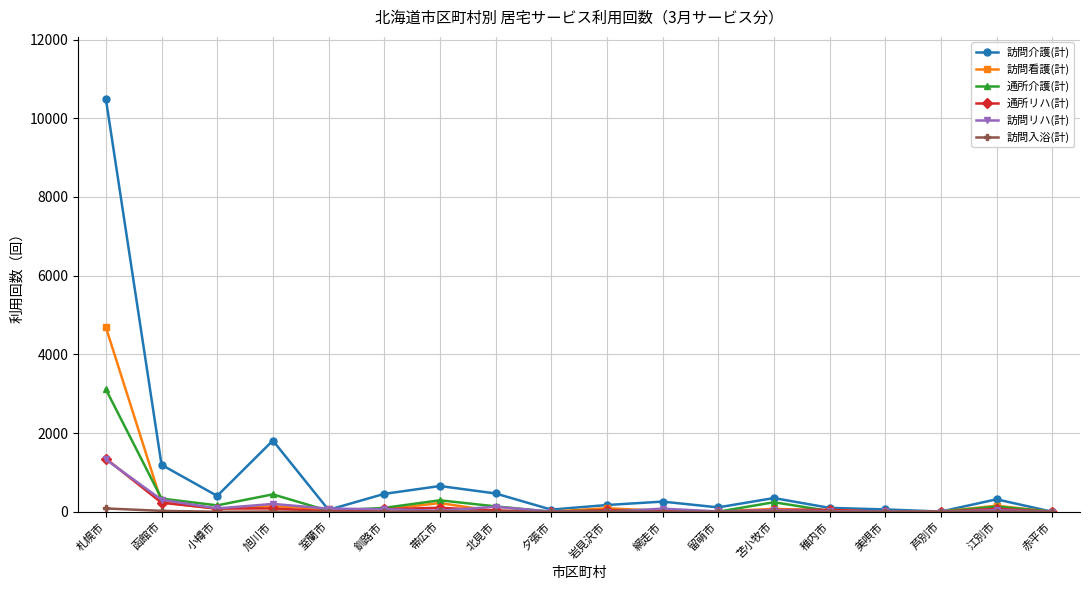

How many data points in 通所介護(計) are less than 99?

9